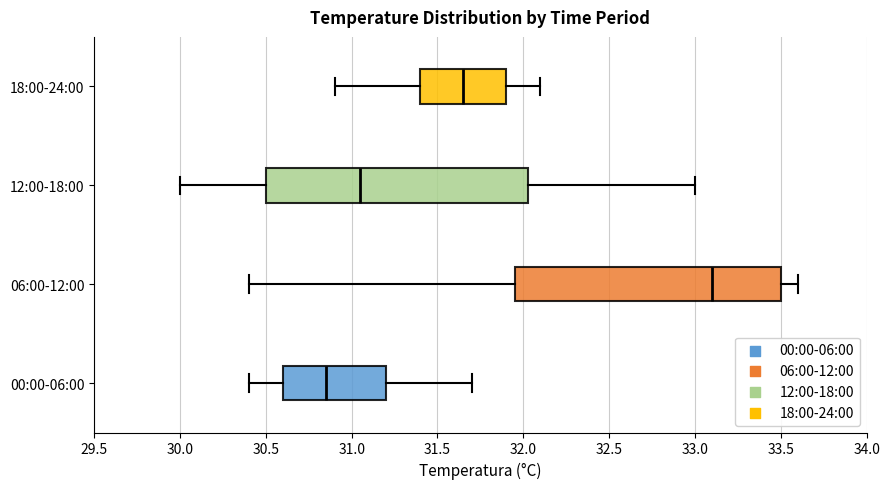

Reading bottom to top, read every box against the x-axis: the position of its median line, the range the box covers, and the ends of its whiskers. The values are not printed on the chart, so give them approximately, as read against the axis.

00:00-06:00: median 30.85, box 30.60 to 31.20, whiskers 30.40 to 31.70
06:00-12:00: median 33.10, box 31.95 to 33.50, whiskers 30.40 to 33.60
12:00-18:00: median 31.05, box 30.50 to 32.05, whiskers 30.00 to 33.00
18:00-24:00: median 31.65, box 31.40 to 31.90, whiskers 30.90 to 32.10